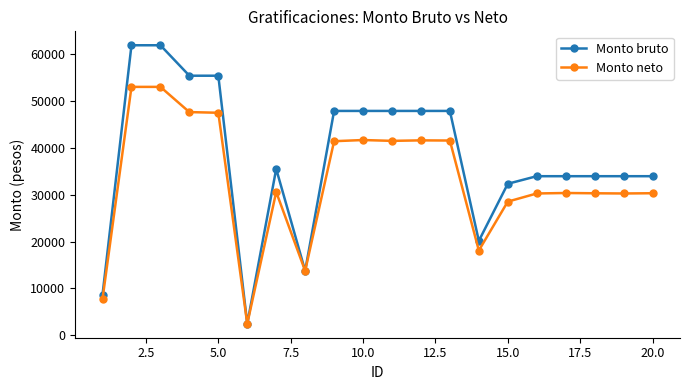

What is the lowest value of the Monto neto series?

2438.6